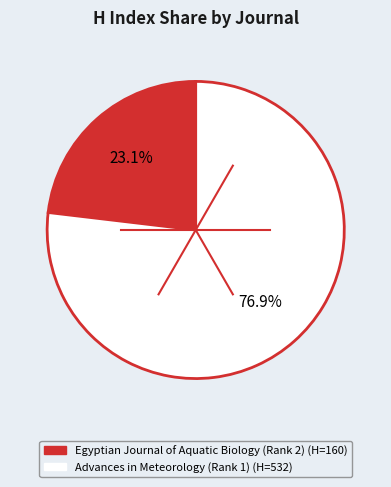

What is the ratio of the value at Advances in Meteorology (Rank 1) to the value at Egyptian Journal of Aquatic Biology (Rank 2)?

3.3